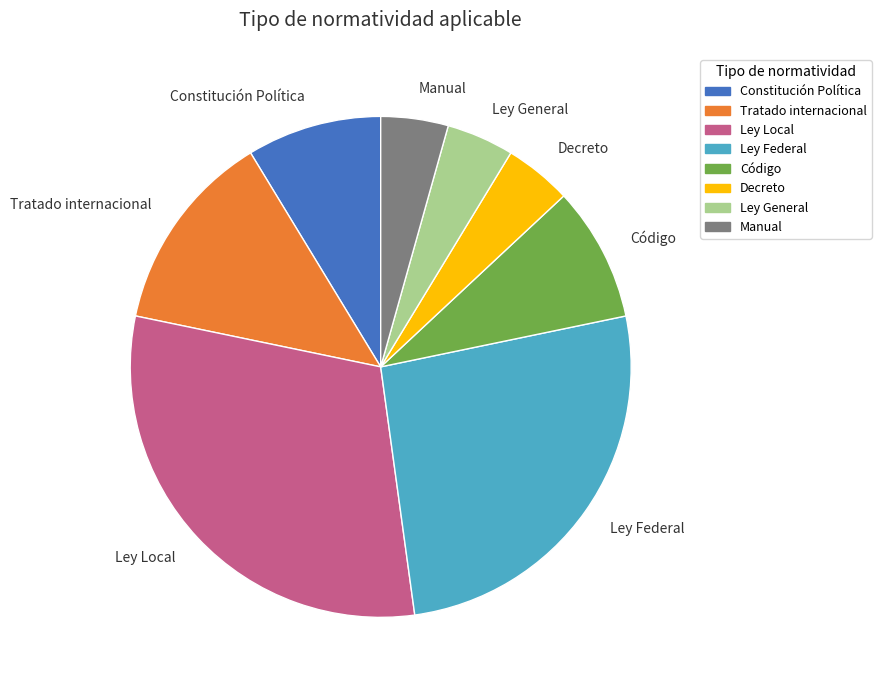

Is it true that Constitución Política is 9% of the pie?

True